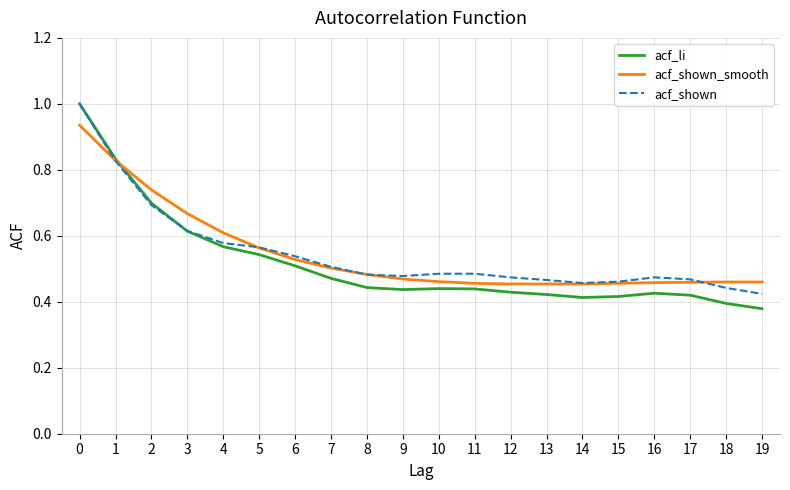

At which category does the chart reach its minimum across all series?

19